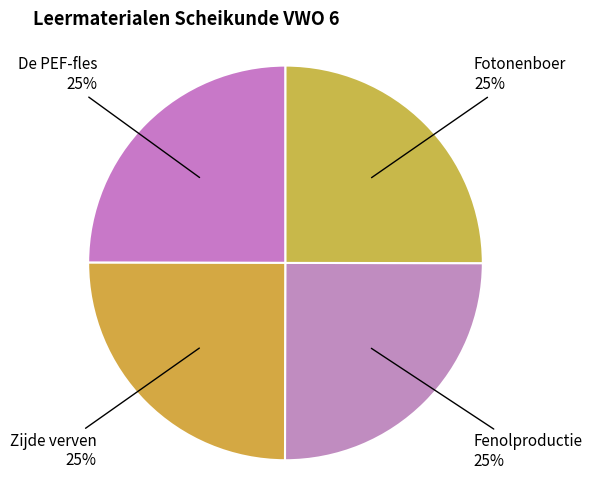

True or false: Zijde verven accounts for 39% of the total.

False